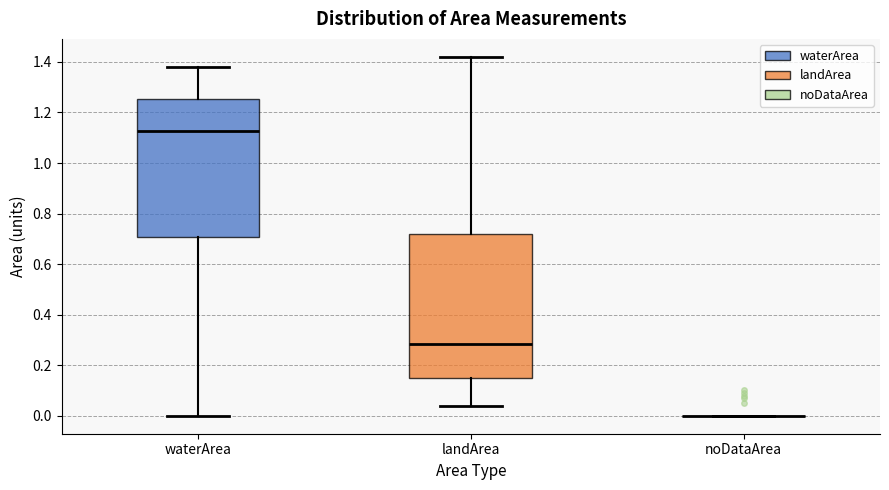

Reading left to right, transcribe this box plot: for each box, give where its median line is, the range the box spans, and where its two whiskers end, as read against the y-axis. The values are not printed on the chart, so give them approximately, as read against the axis.

waterArea: median 1.12, box 0.70 to 1.26, whiskers 0.00 to 1.38
landArea: median 0.28, box 0.14 to 0.72, whiskers 0.04 to 1.42
noDataArea: box collapsed to a line at 0.00, whiskers 0.00 to 0.00